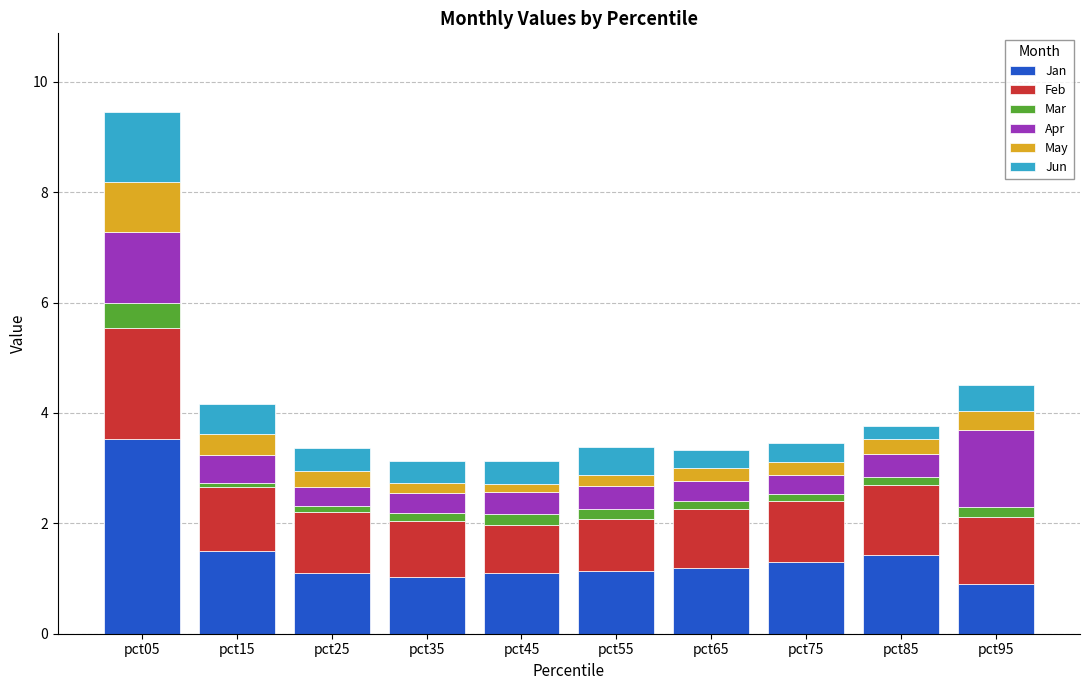

What is the maximum value for Jan?

3.5